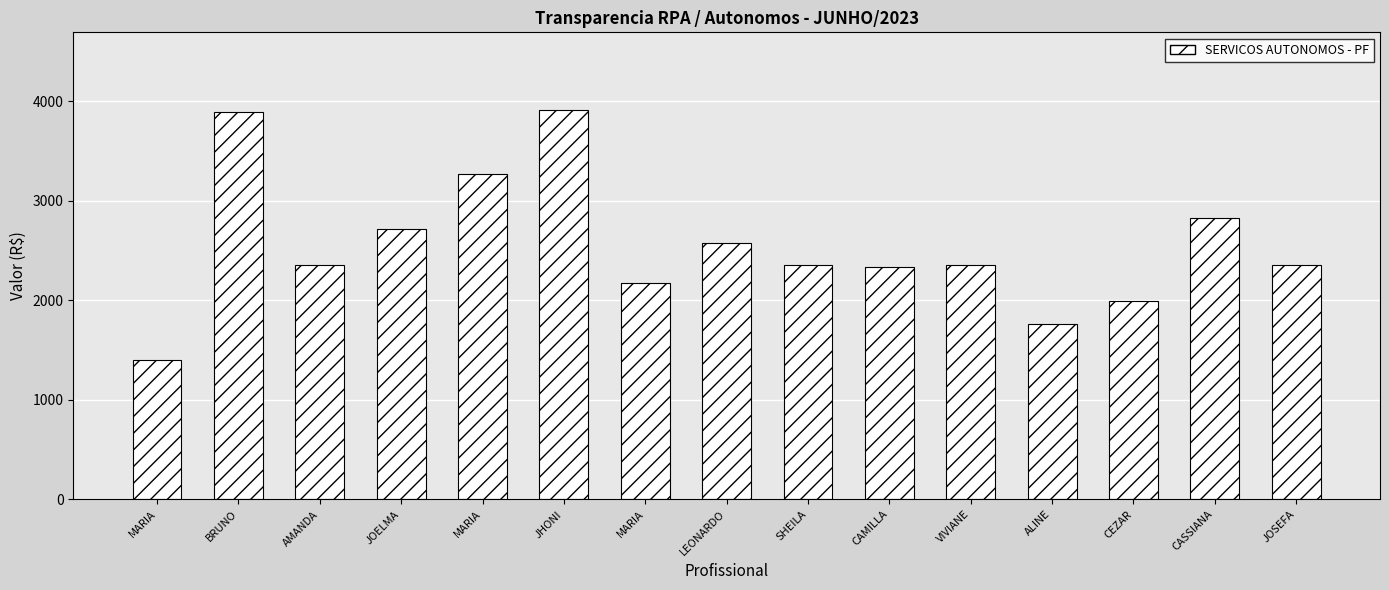

What value does the data have at JOELMA?

2714.0